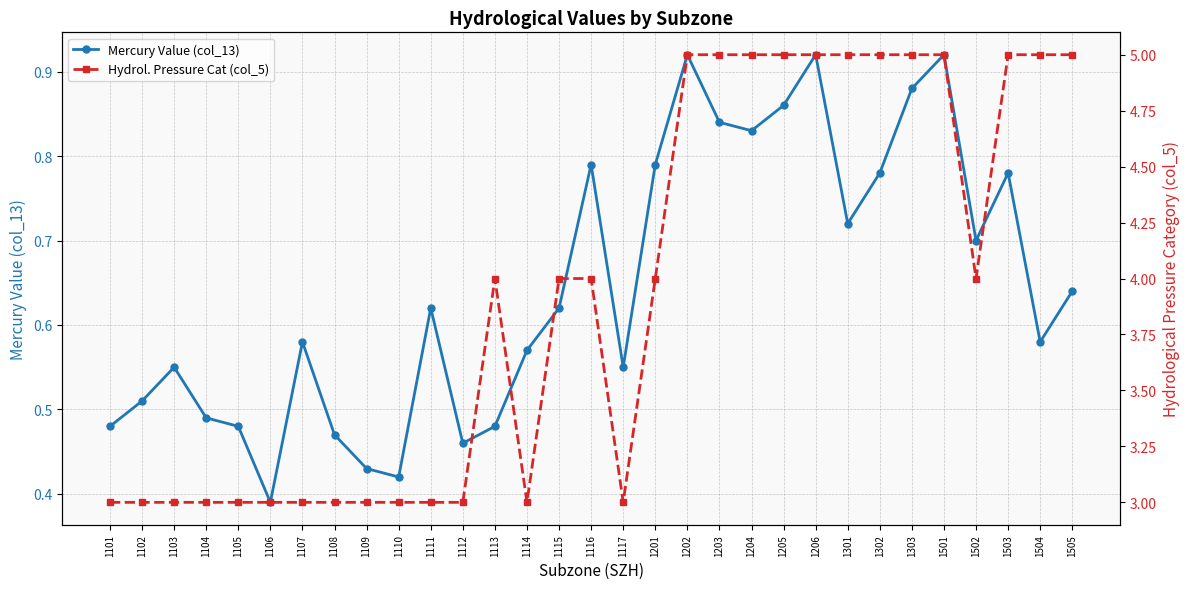

Where is Hydrol. Pressure Cat (col_5) nearest to the value 4?

1113